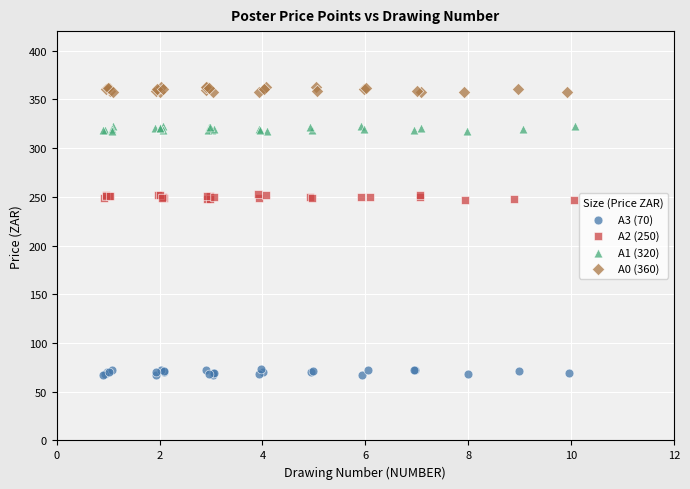

Which series contains the lowest Y value?

A3 (70)